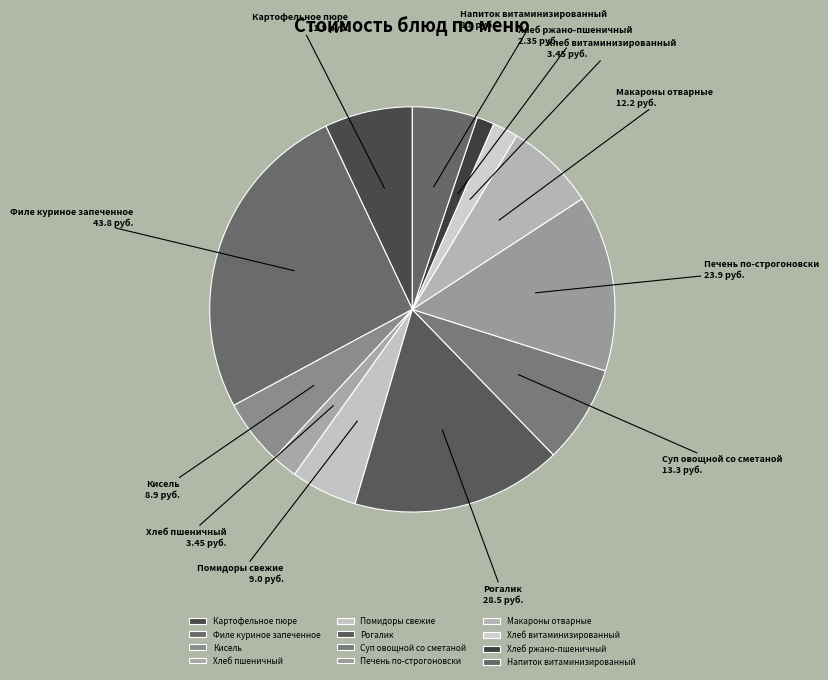

Do Рогалик and Суп овощной со сметаной together represent more than half of the pie?

No